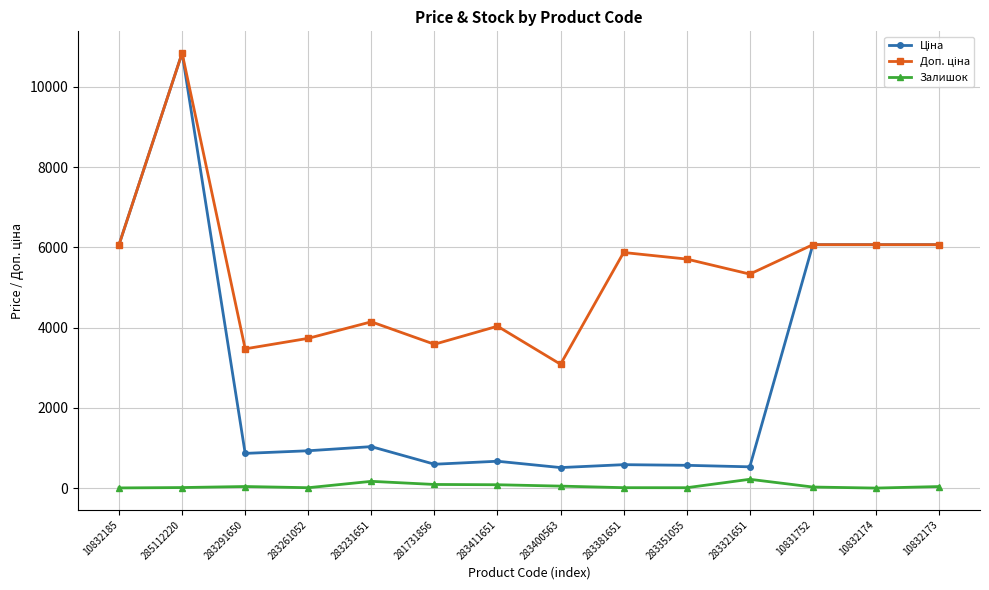

What is the minimum value shown in the chart?

4.0